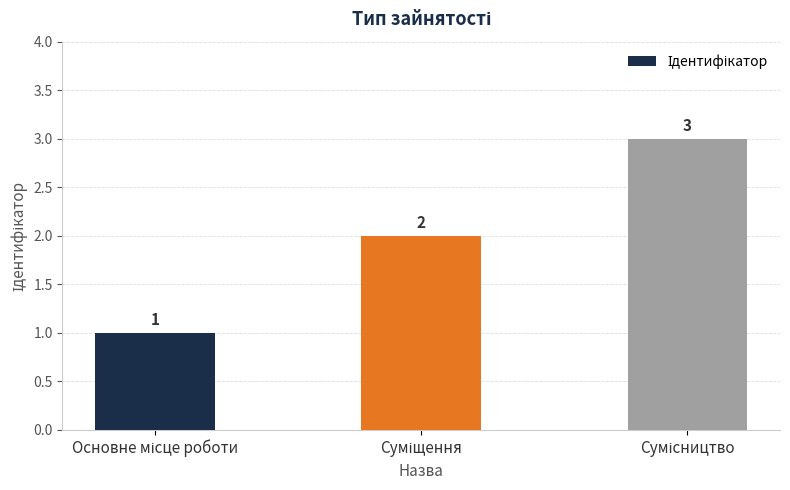

How many values are between 1 and 3?

3